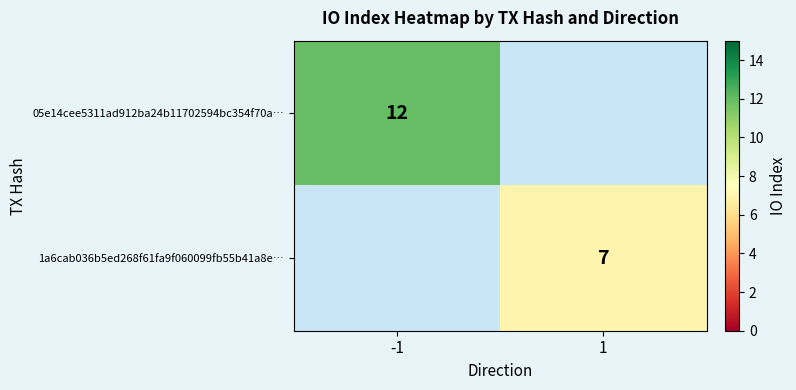

The 1a6cab036b5ed268f61fa9f060099fb55b41a8e… series shows 7 at 1. True or false?

True